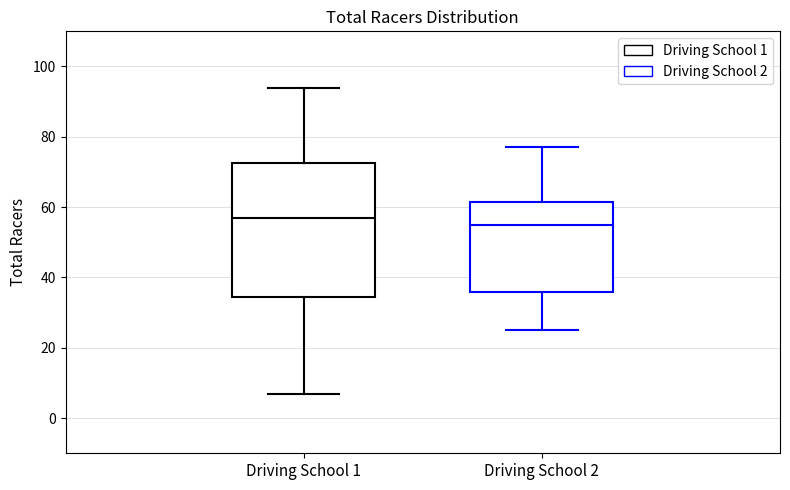

Reading left to right, transcribe this box plot: for each box, give where its median line is, the range the box spans, and where its two whiskers end, as read against the y-axis. The values are not printed on the chart, so give them approximately, as read against the axis.

Driving School 1: median 58, box 34 to 72, whiskers 8 to 94
Driving School 2: median 56, box 36 to 62, whiskers 26 to 78